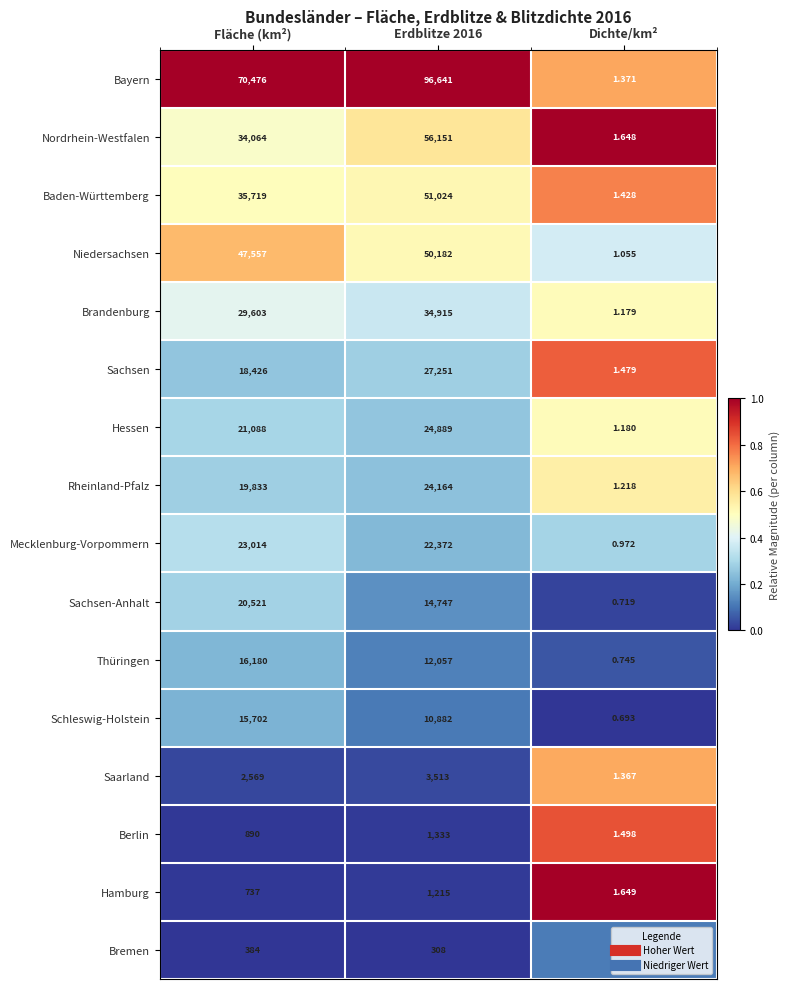

Rank the series by their maximum value, from highest to lowest.

Bayern, Nordrhein-Westfalen, Baden-Württemberg, Niedersachsen, Brandenburg, Sachsen, Hessen, Rheinland-Pfalz, Mecklenburg-Vorpommern, Sachsen-Anhalt, Thüringen, Schleswig-Holstein, Saarland, Berlin, Hamburg, Bremen